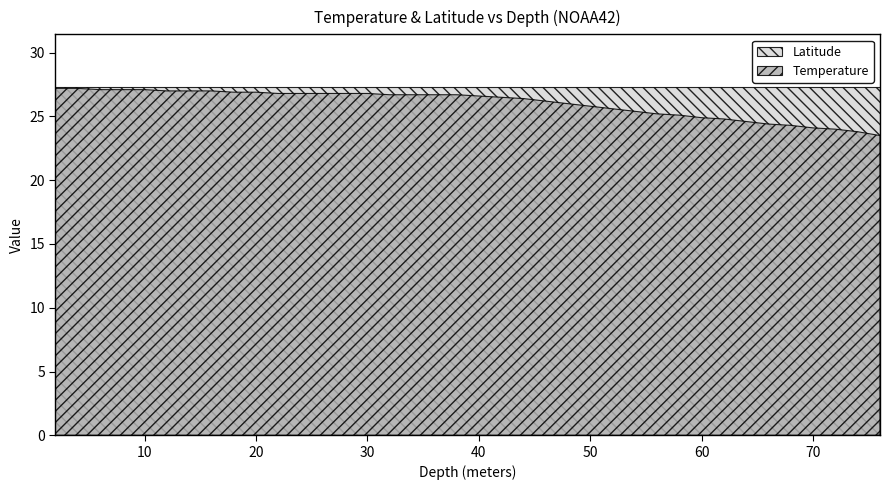

Which series has the widest spread of values?

Temperature